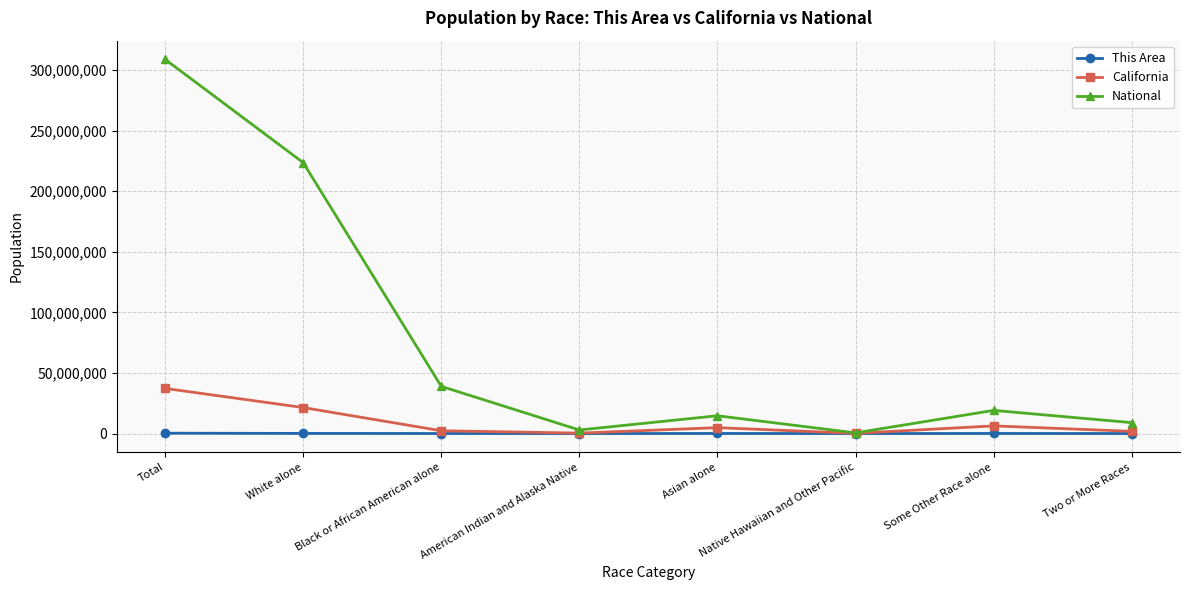

Which category has the highest value across all series?

Total